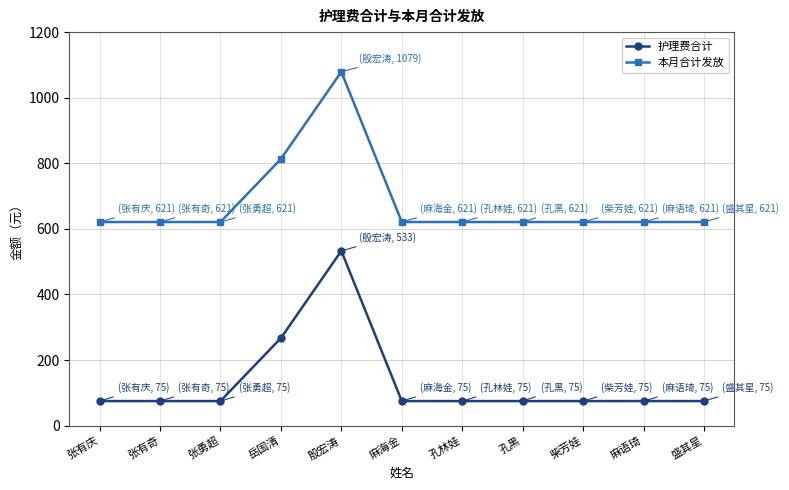

At 岳国清, list the series in order from smallest to largest.

护理费合计, 本月合计发放